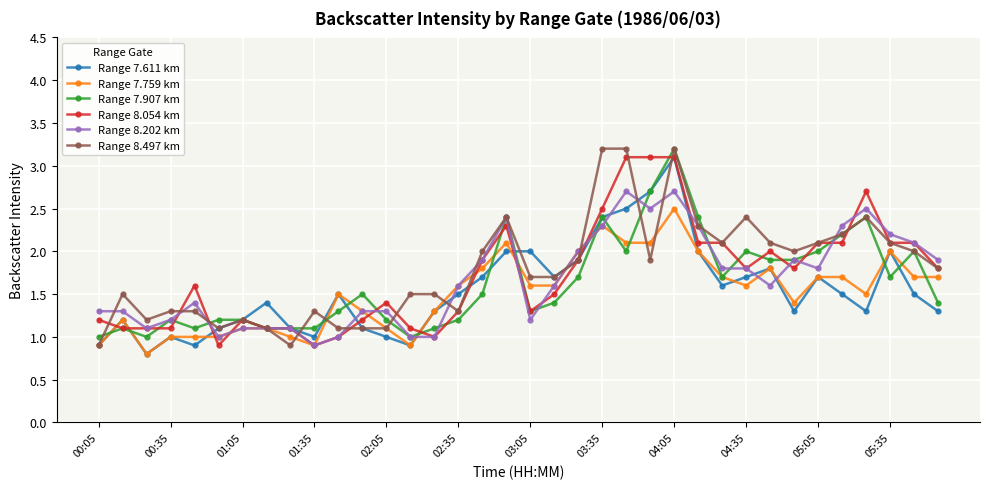

What is the minimum value shown in the chart?

0.8